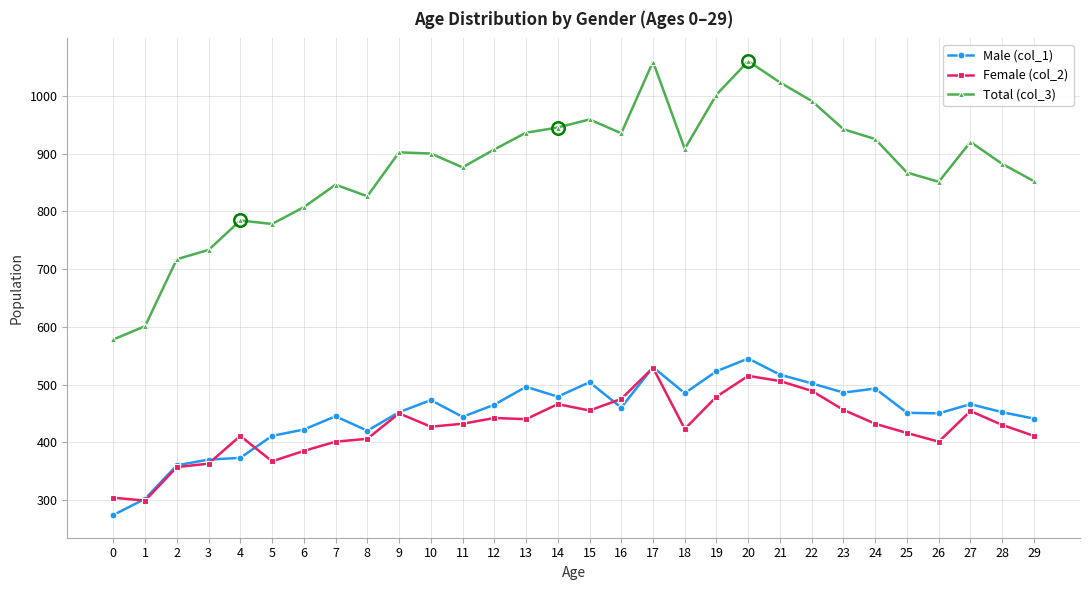

What is the total value across all series at 18?

1816